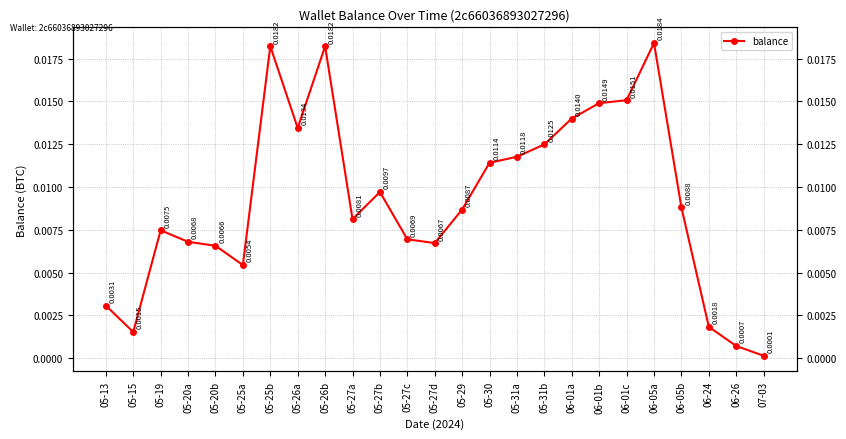

Does the chart display data point markers on the line(s)?

Yes